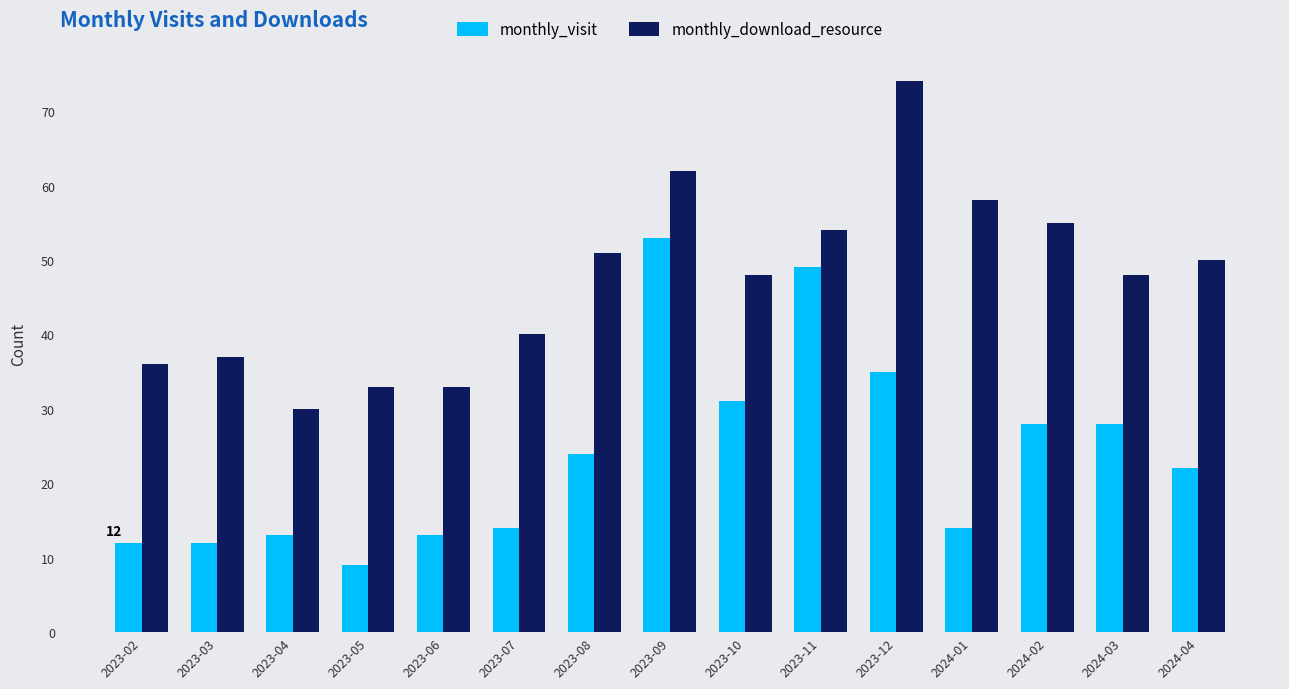

What is the sum of all monthly_download_resource values?

709